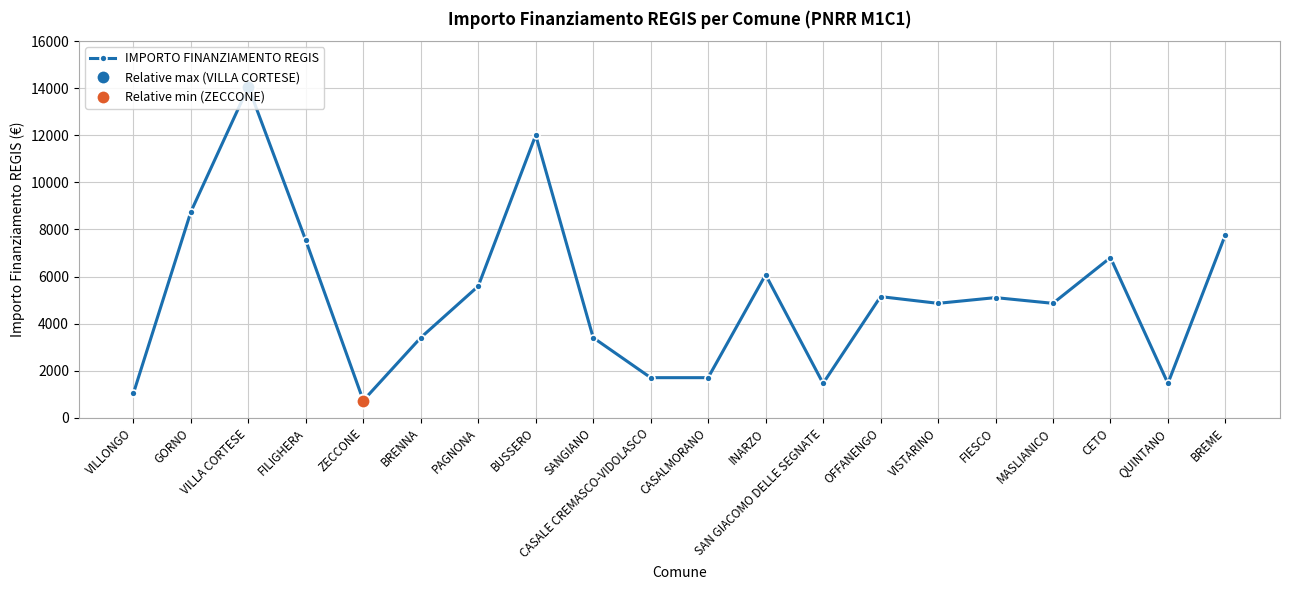

What is the difference between the values at OFFANENGO and BUSSERO?

6860